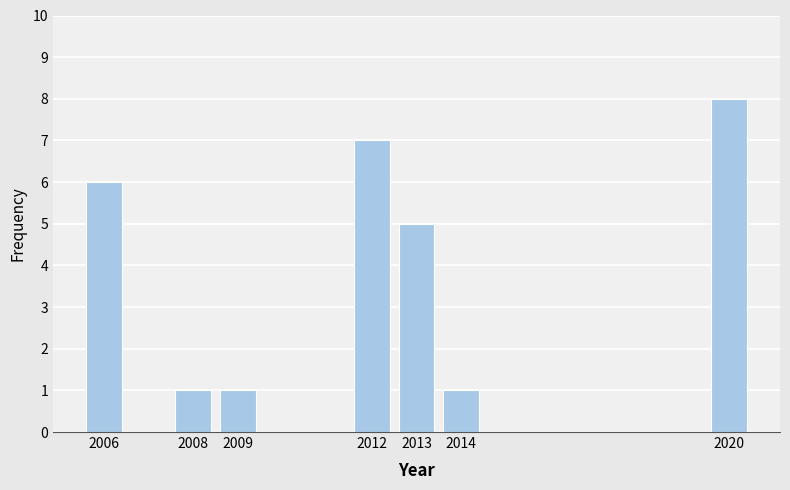

Reading left to right, transcribe all the data shown in this chart.

2006=6	2008=1	2009=1	2012=7	2013=5	2014=1	2020=8